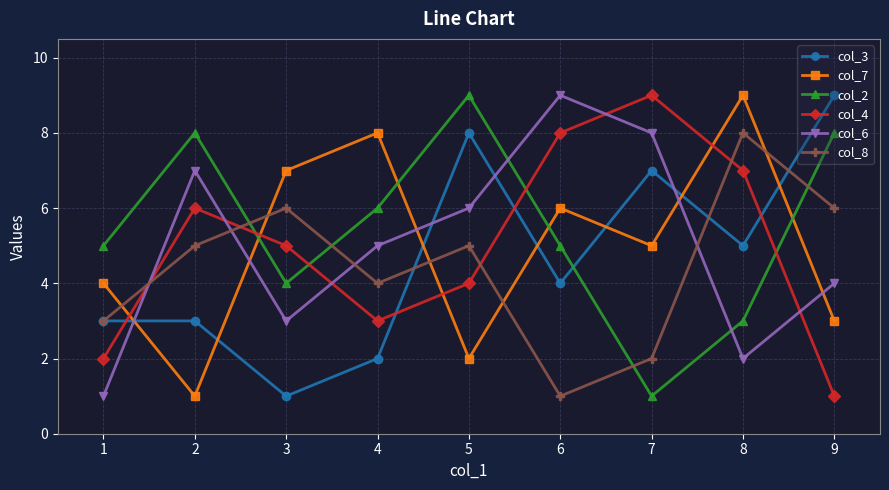

True or false: col_8 and col_3 intersect in this chart.

True